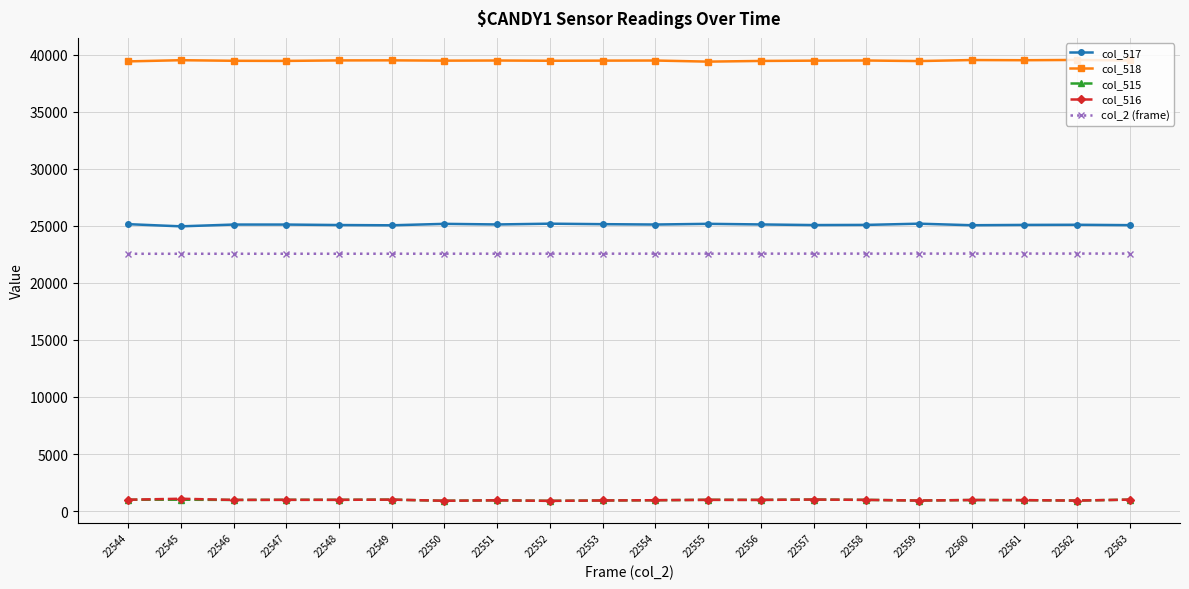

The col_518 series shows 64112 at 22562. True or false?

False